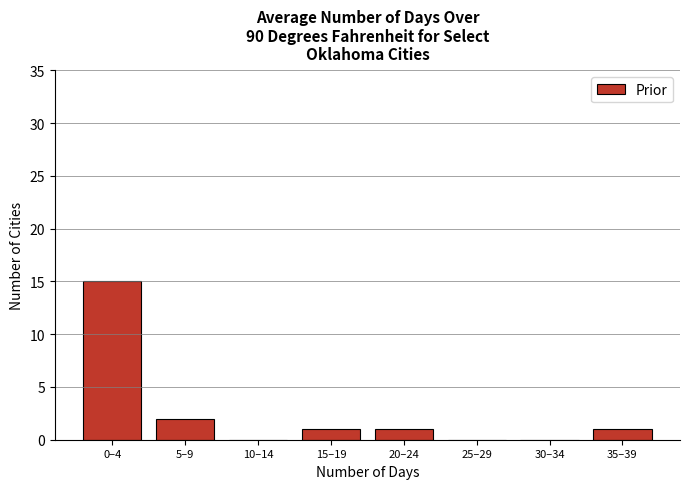

Reading left to right, extract all data points from this chart.

0–4=15	5–9=2	10–14=0	15–19=1	20–24=1	25–29=0	30–34=0	35–39=1